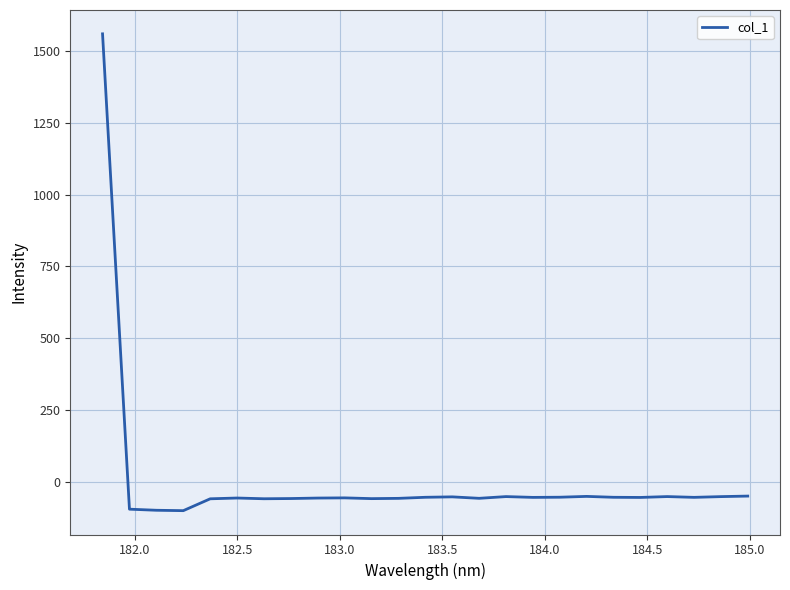

What is the difference between the maximum and minimum values?

1662.5